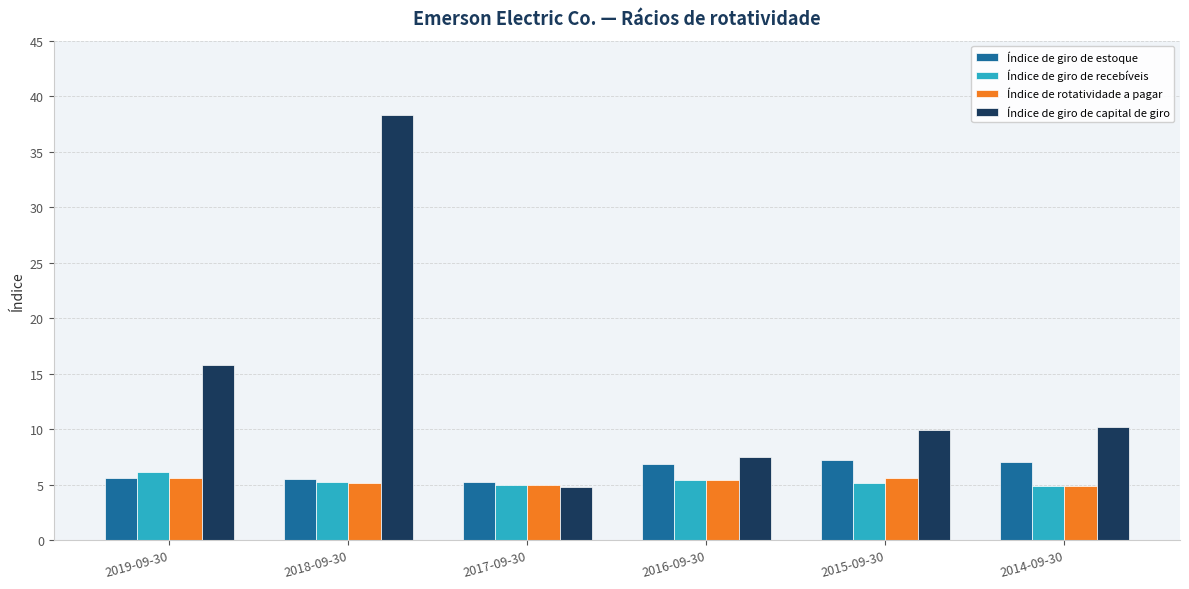

What is the difference between the Índice de giro de estoque values at 2019-09-30 and 2015-09-30?

1.6